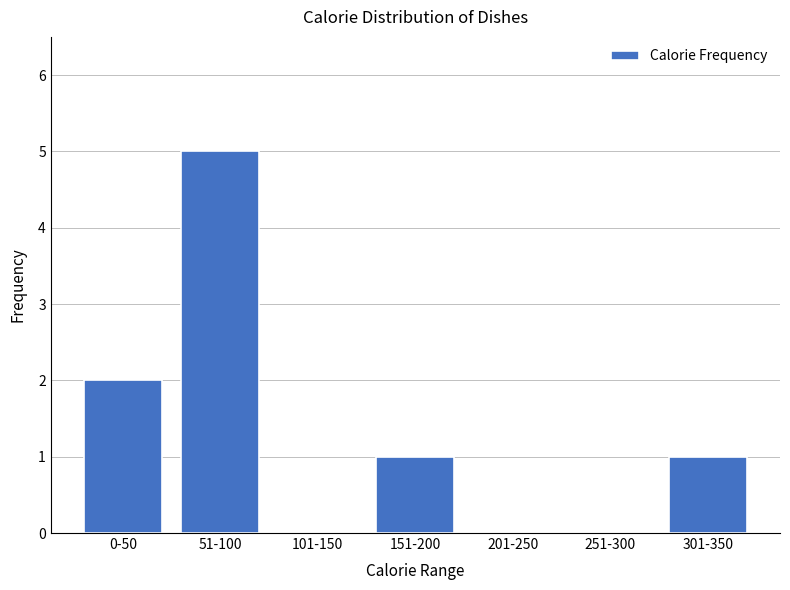

Reading left to right, extract all data points from this chart.

0-50=2	51-100=5	101-150=0	151-200=1	201-250=0	251-300=0	301-350=1